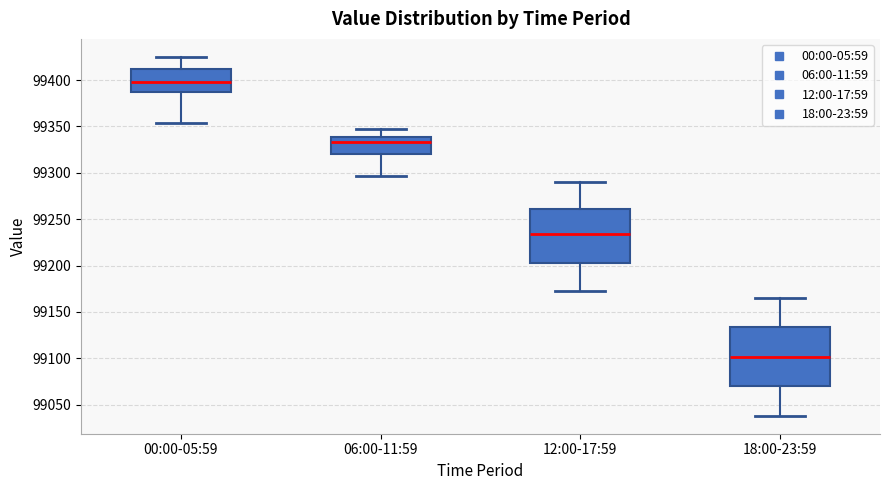

Reading left to right, transcribe this box plot: for each box, give where its median line is, the range the box spans, and where its two whiskers end, as read against the y-axis. The values are not printed on the chart, so give them approximately, as read against the axis.

00:00-05:59: median 99400, box 99385 to 99410, whiskers 99355 to 99425
06:00-11:59: median 99335, box 99320 to 99340, whiskers 99295 to 99345
12:00-17:59: median 99235, box 99205 to 99260, whiskers 99170 to 99290
18:00-23:59: median 99100, box 99070 to 99135, whiskers 99040 to 99165